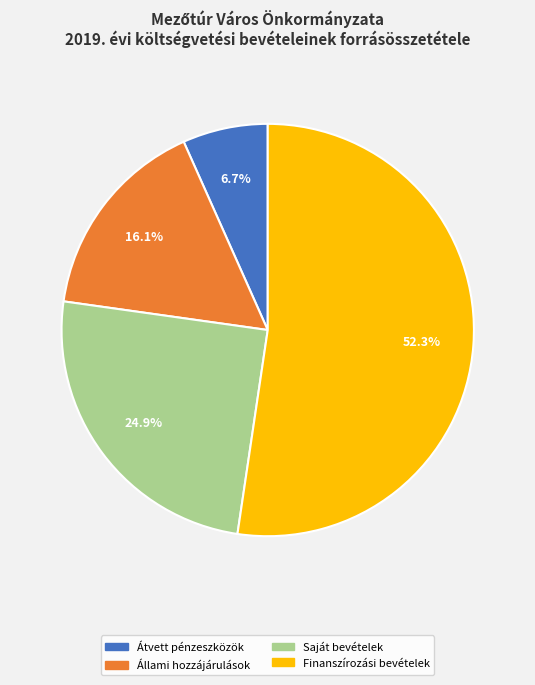

True or false: Átvett pénzeszközök accounts for 1% of the total.

False